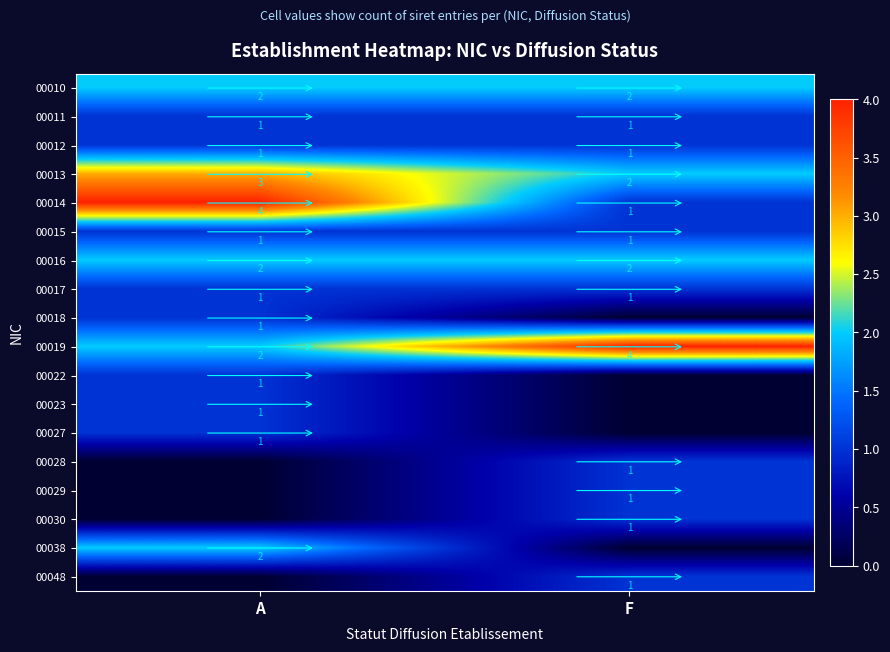

True or false: 00038 has a value of 4 at A.

False